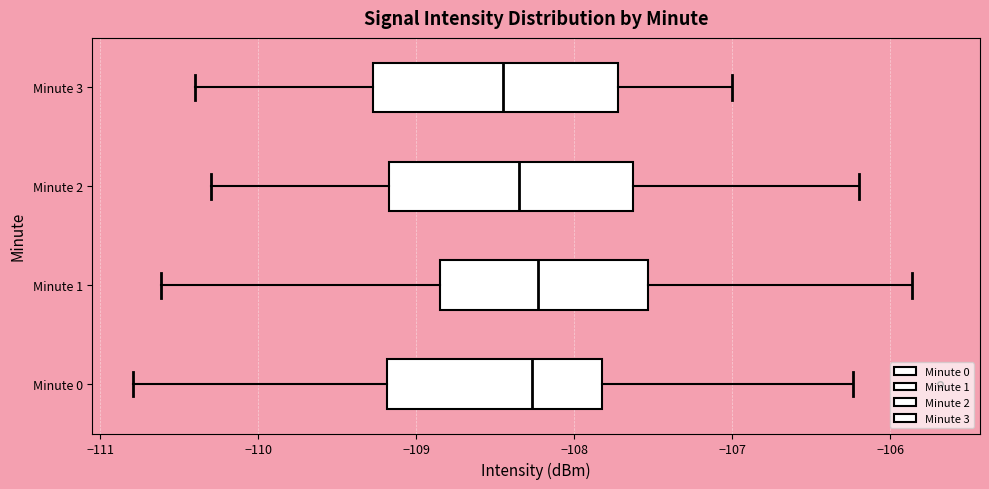

Reading bottom to top, transcribe this box plot: for each box, give where its median line is, the range the box spans, and where its two whiskers end, as read against the x-axis. The values are not printed on the chart, so give them approximately, as read against the axis.

Minute 0: median -108.3, box -109.2 to -107.8, whiskers -110.8 to -106.2
Minute 1: median -108.2, box -108.8 to -107.5, whiskers -110.6 to -105.9
Minute 2: median -108.3, box -109.2 to -107.6, whiskers -110.3 to -106.2
Minute 3: median -108.4, box -109.3 to -107.7, whiskers -110.4 to -107.0